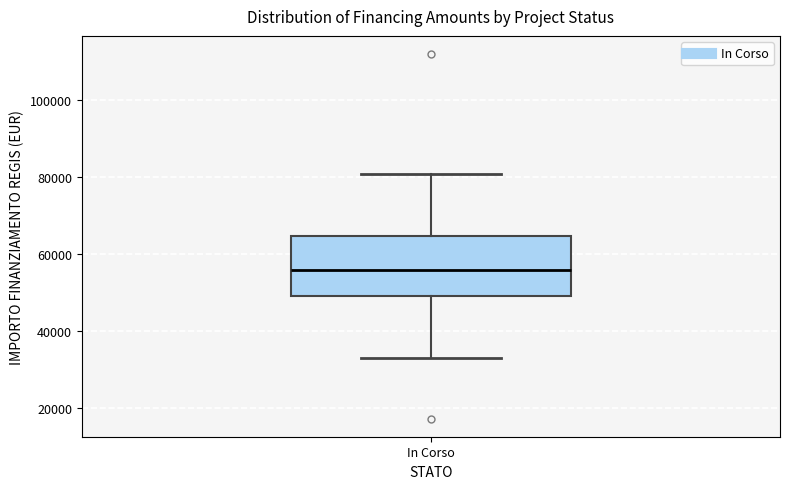

Read this box plot against the y-axis: the position of the median line, the range covered by the box, and the ends of both whiskers. The values are not printed on the chart, so give them approximately, as read against the axis.

median 56000, box 50000 to 64000, whiskers 32000 to 80000